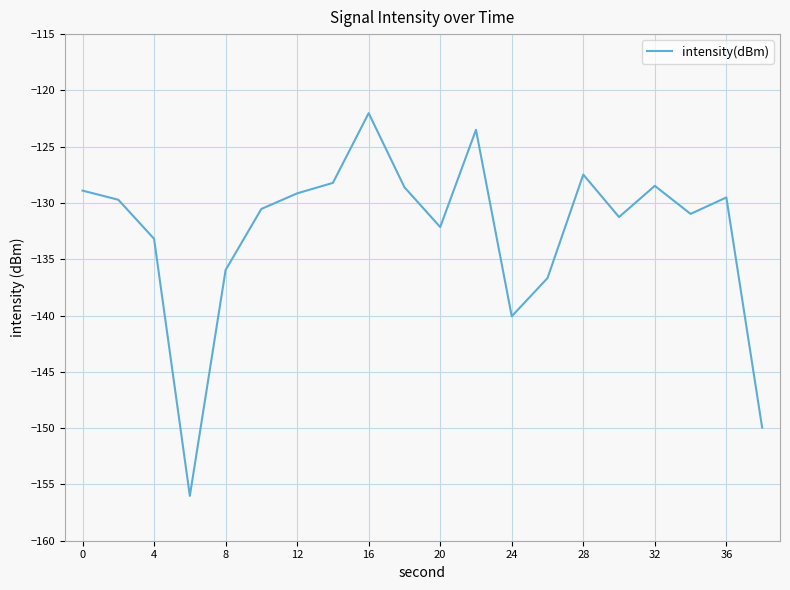

What is the smallest value displayed?

-156.0